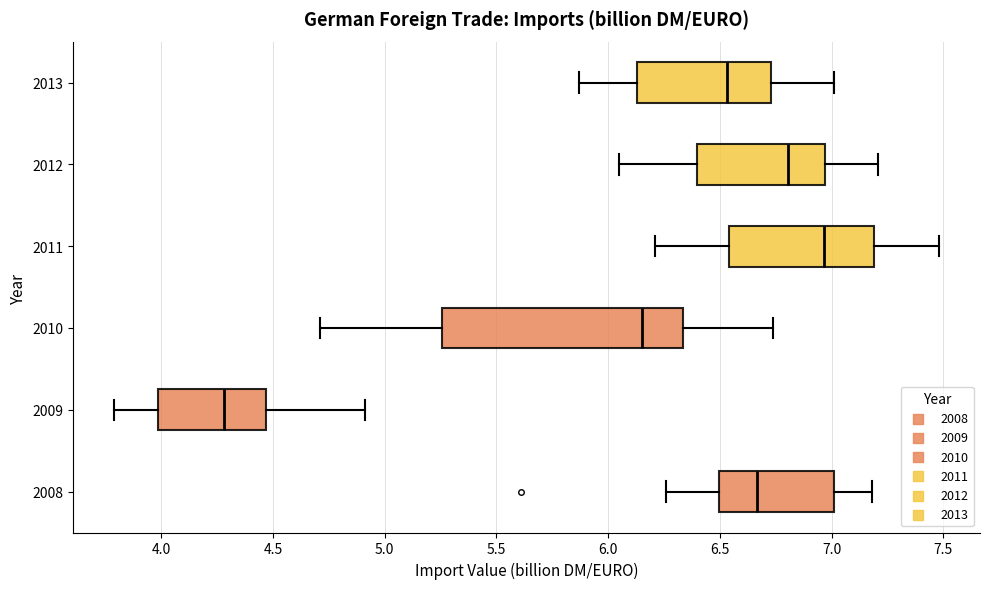

Reading bottom to top, transcribe this box plot: for each box, give where its median line is, the range the box spans, and where its two whiskers end, as read against the x-axis. The values are not printed on the chart, so give them approximately, as read against the axis.

2008: median 6.65, box 6.50 to 7.00, whiskers 6.25 to 7.20
2009: median 4.30, box 4.00 to 4.45, whiskers 3.80 to 4.90
2010: median 6.15, box 5.25 to 6.35, whiskers 4.70 to 6.75
2011: median 6.95, box 6.55 to 7.20, whiskers 6.20 to 7.50
2012: median 6.80, box 6.40 to 6.95, whiskers 6.05 to 7.20
2013: median 6.55, box 6.15 to 6.75, whiskers 5.85 to 7.00